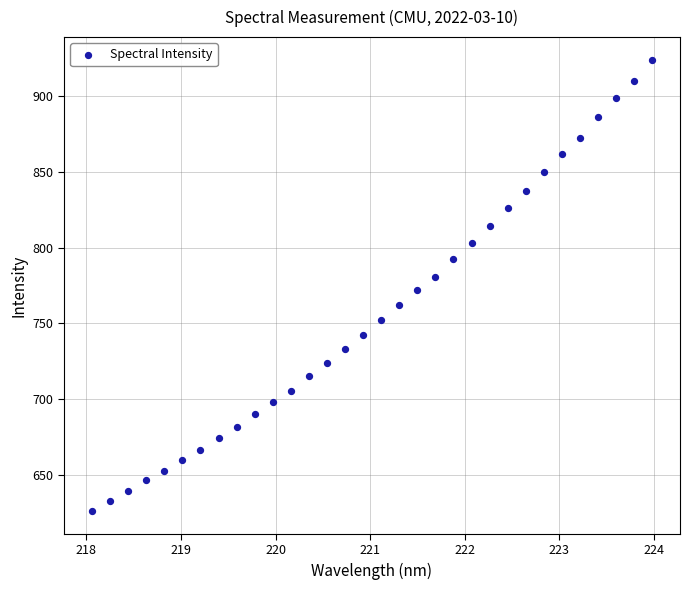

What is the range of Y values (max minus min)?

297.8